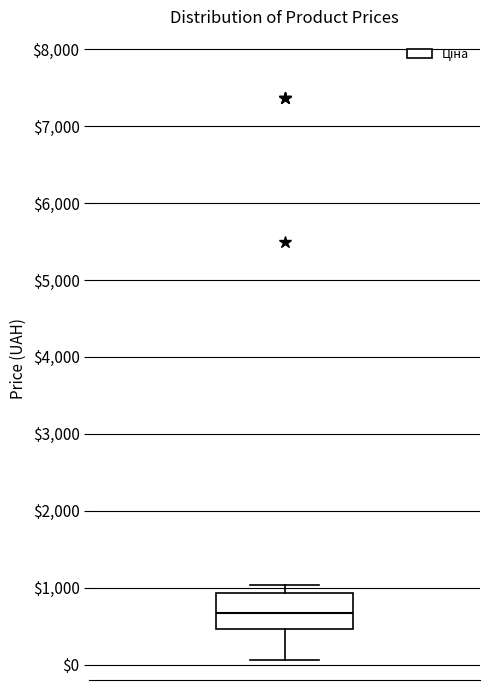

Transcribe this box plot: give where the median line is, the range the box spans, and where the two whiskers end, as read against the y-axis. The values are not printed on the chart, so give them approximately, as read against the axis.

median 700, box 500 to 900, whiskers 100 to 1000